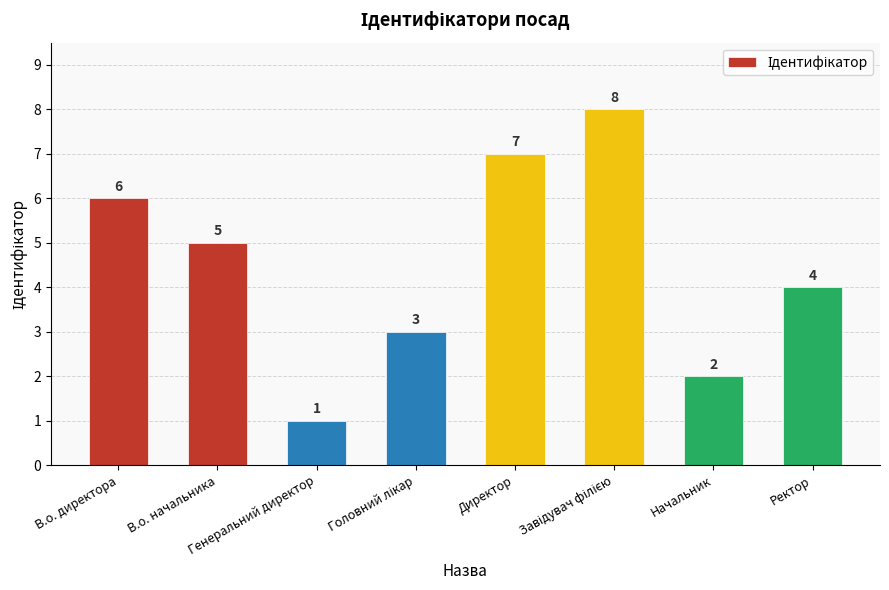

How many bars are there in total?

8